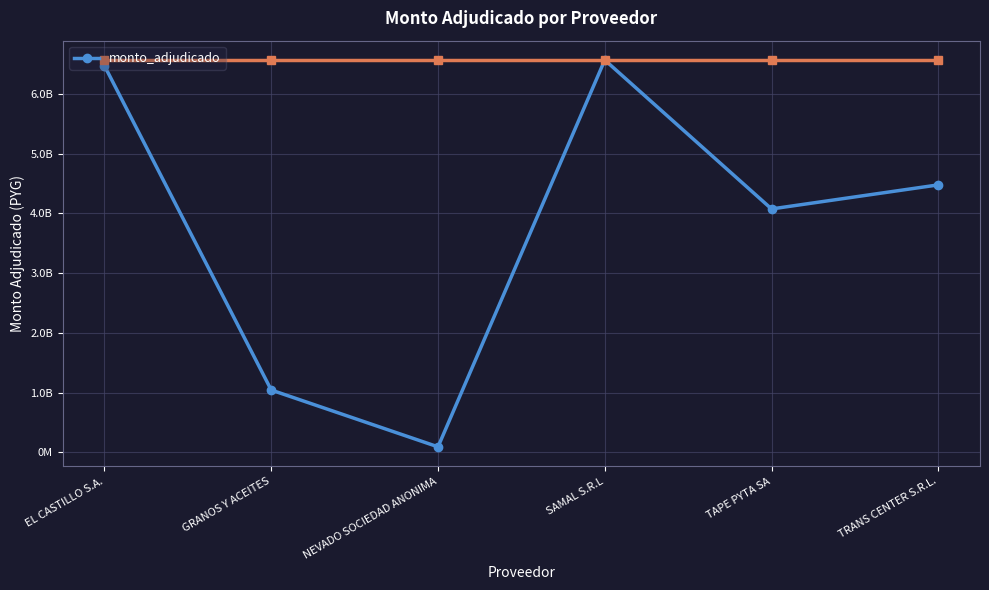

What is the smallest value displayed?

93000000